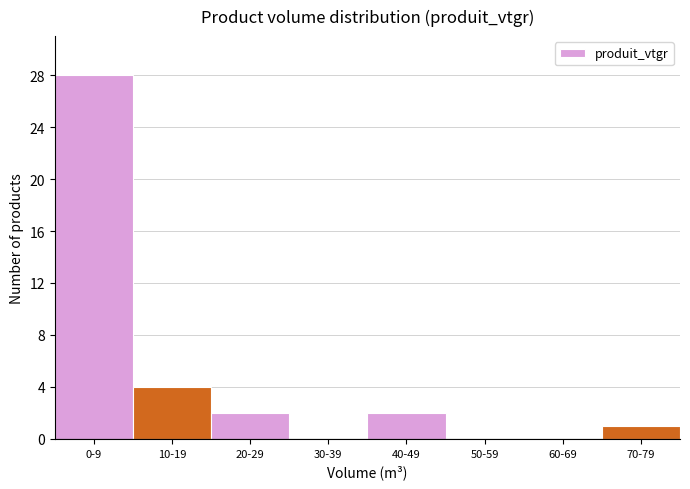

Reading right to left, what are all the values shown in this chart?

70-79=1	60-69=0	50-59=0	40-49=2	30-39=0	20-29=2	10-19=4	0-9=28